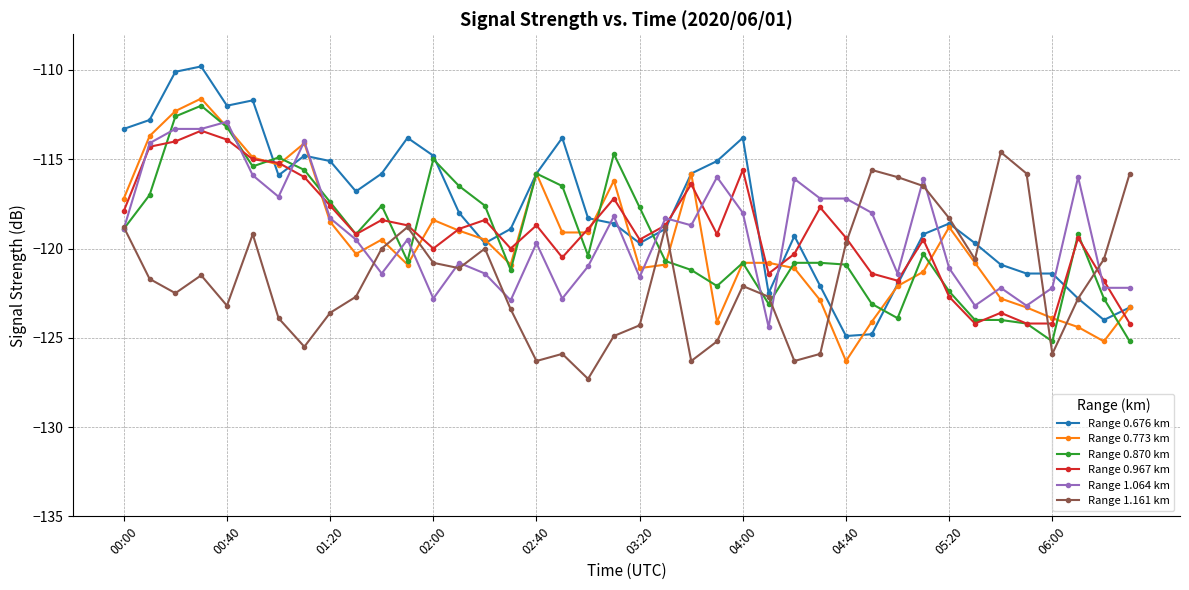

Which series has the largest total across all categories?

Range 0.676 km